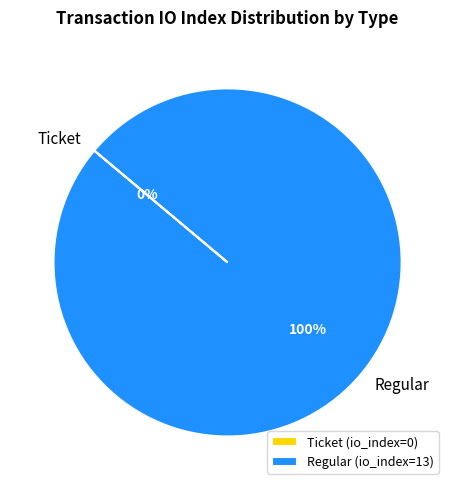

Is there any slice that represents more than half of the pie?

Yes